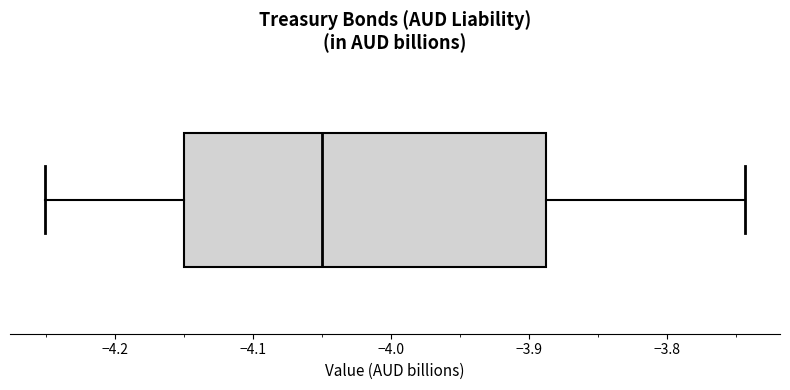

Transcribe this box plot: give where the median line is, the range the box spans, and where the two whiskers end, as read against the x-axis. The values are not printed on the chart, so give them approximately, as read against the axis.

median -4.05, box -4.15 to -3.89, whiskers -4.25 to -3.74